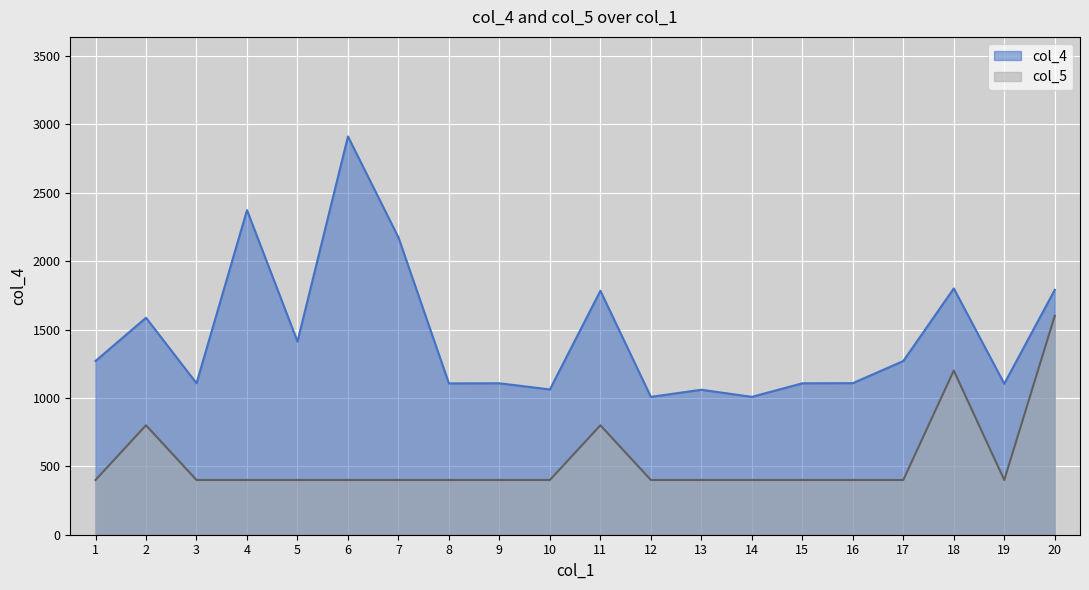

At which category is the sum across all series the highest?

20